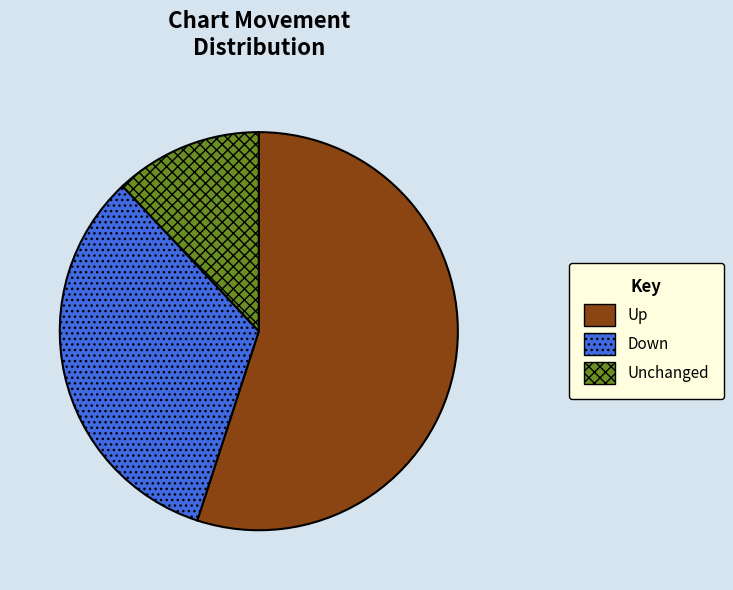

Rank the categories by value from lowest to highest.

Unchanged, Down, Up